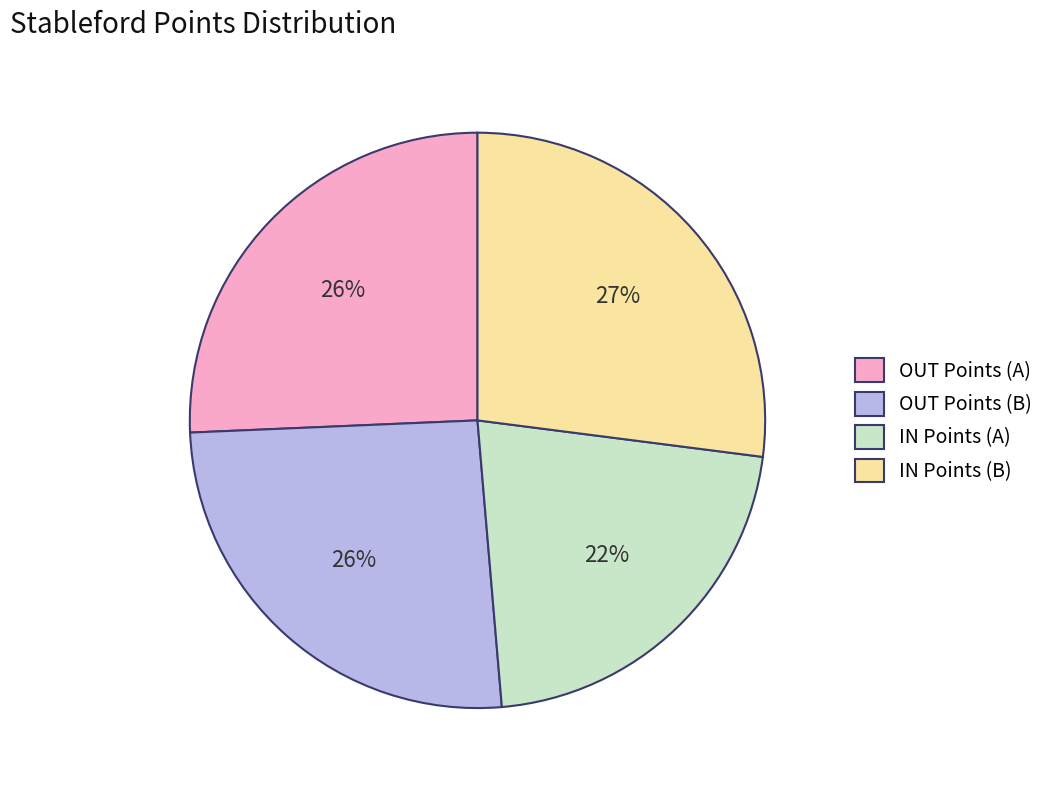

How many segments does this pie chart have?

4